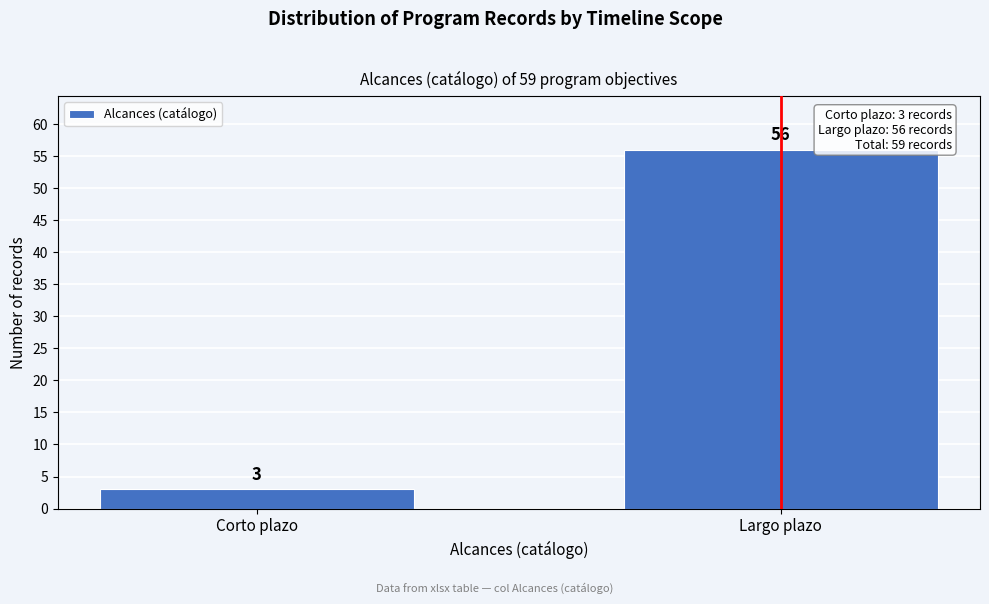

Reading right to left, transcribe all the data shown in this chart.

56	3